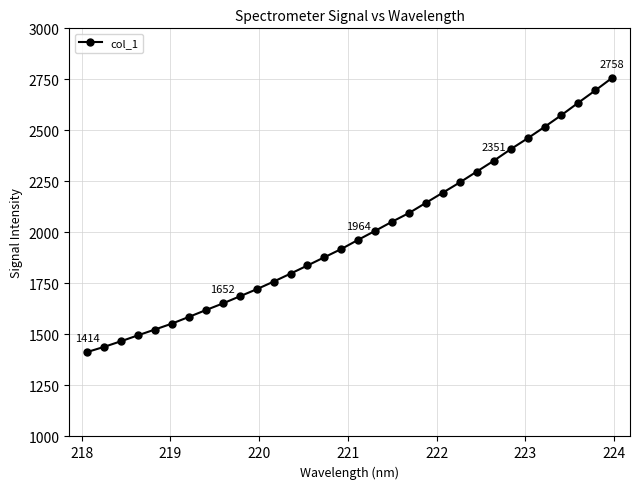

What is the sum of all values?

63750.9